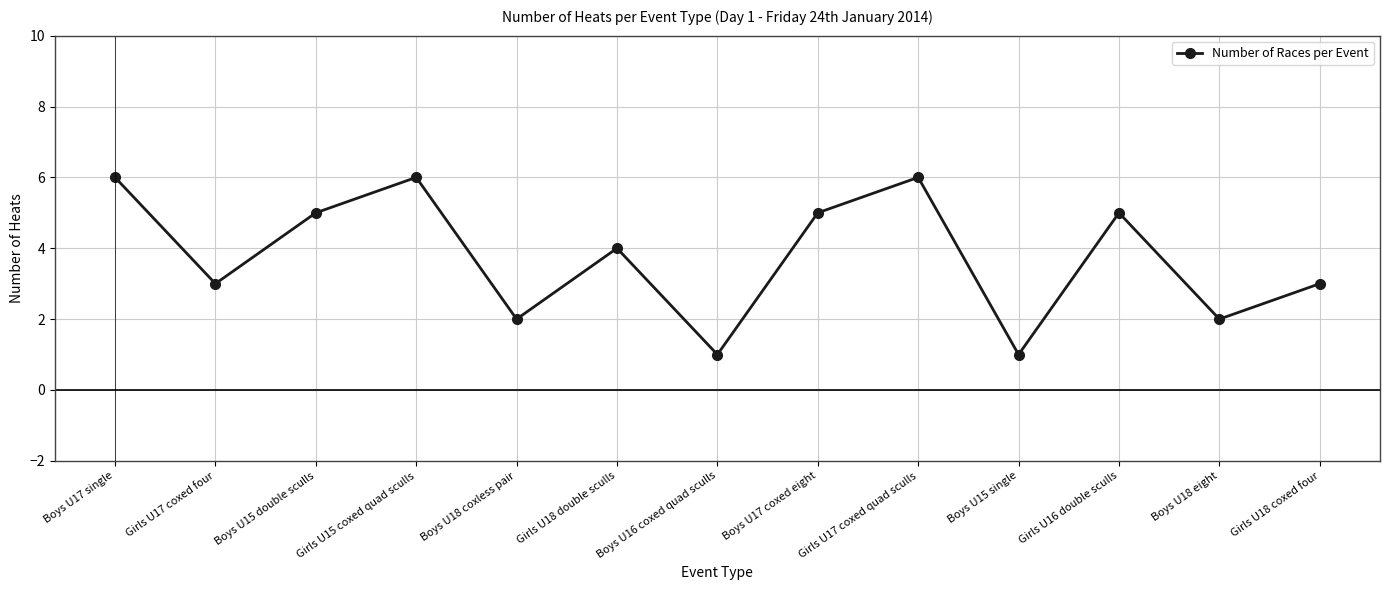

Count the number of data series in this chart.

1